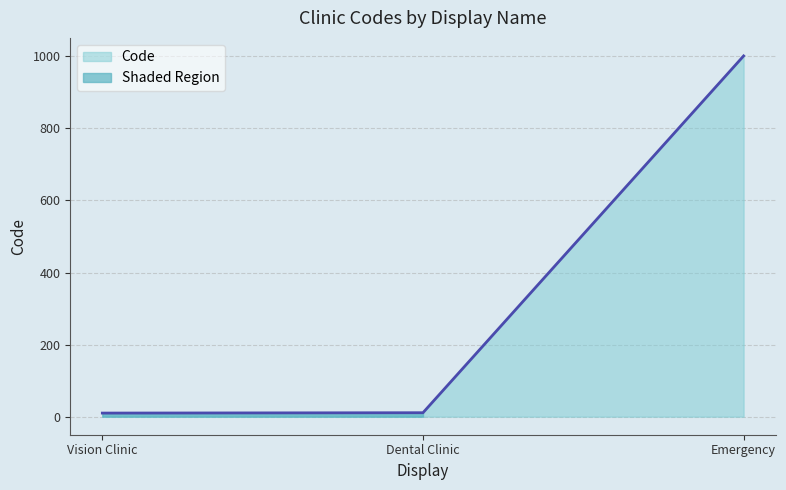

List the labels in order of value, largest first.

Emergency, Dental Clinic, Vision Clinic